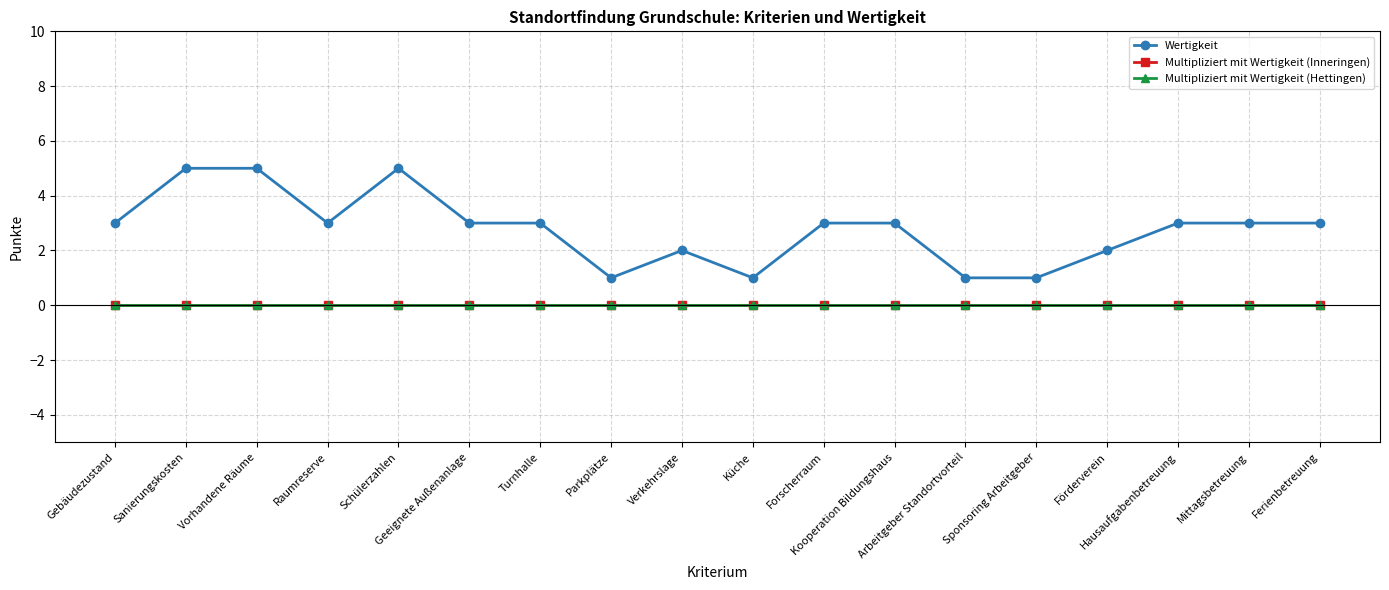

Which label corresponds to the largest value in the chart?

Sanierungskosten